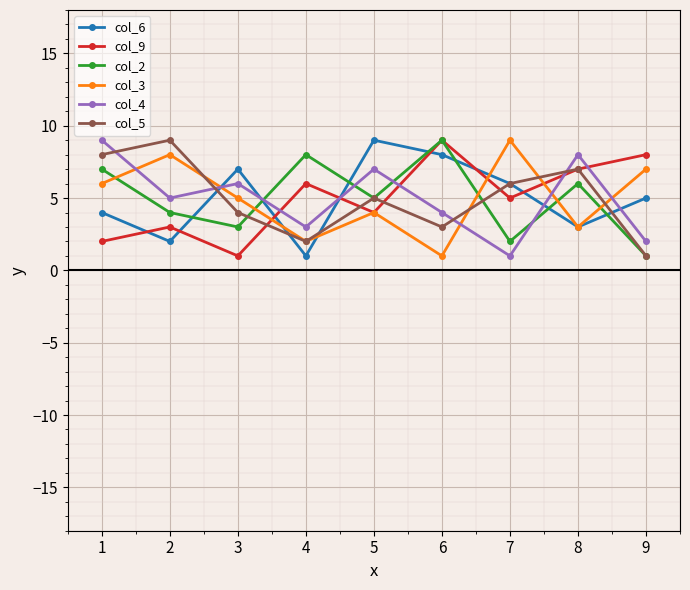

Is the value of col_2 at 5 greater than the value of col_6 at 1?

Yes